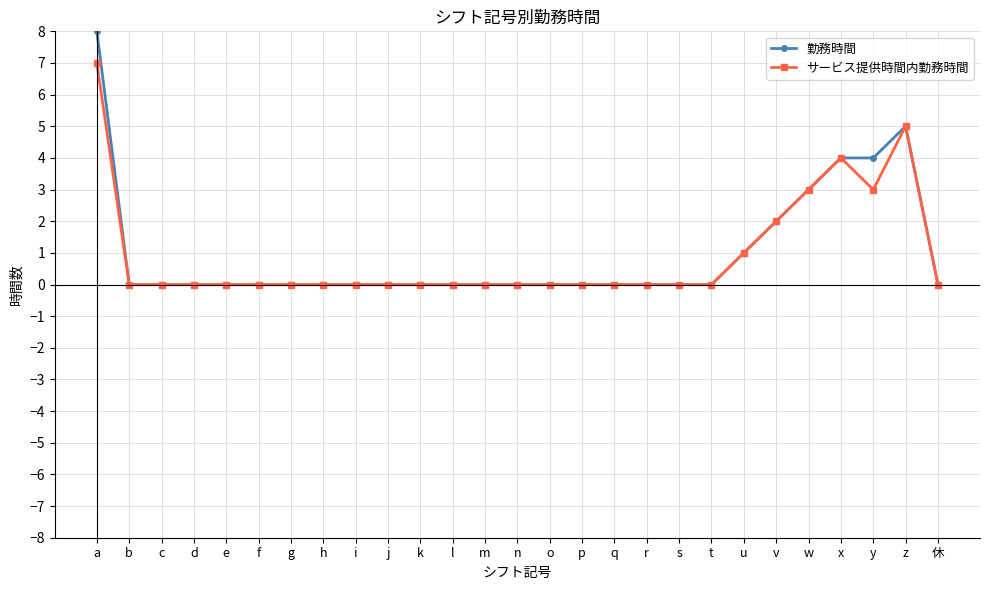

What position from the right is 休?

1